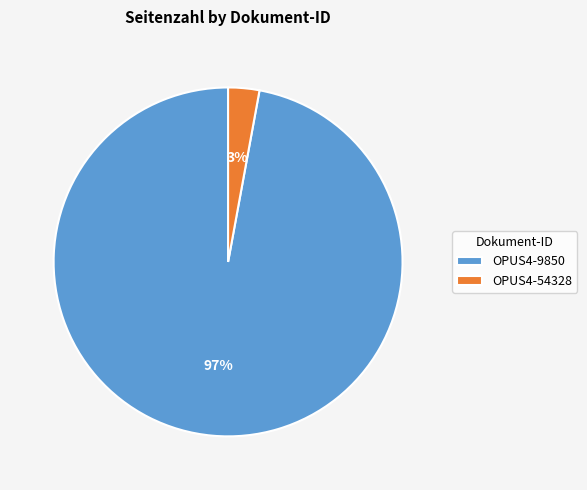

To the nearest percent, what percentage of the pie is OPUS4-54328?

3%